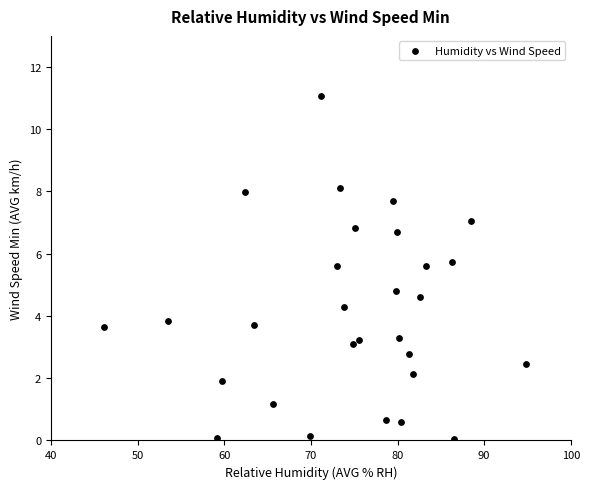

What is the range of X values (max minus min)?

48.7